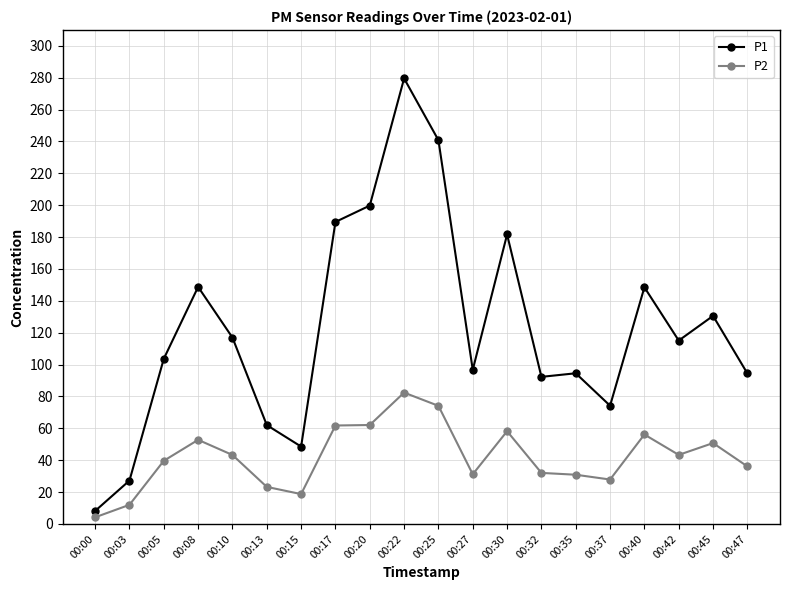

Is it true that P1 equals 148.8 at 00:08?

True